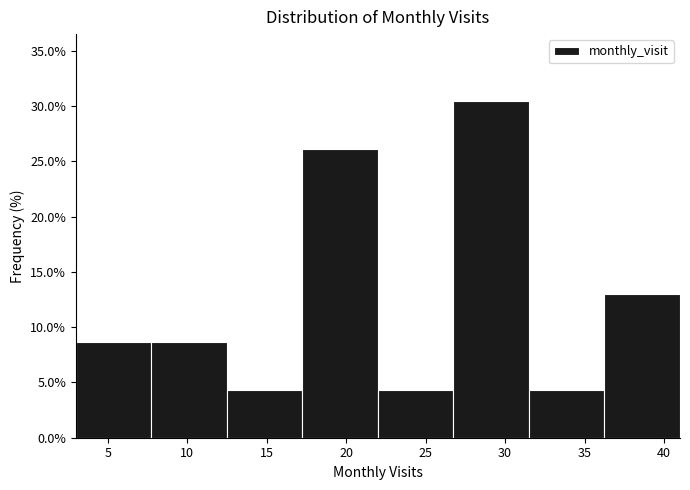

Over which range of the x-axis is the bar tallest?

26.75 to 31.50